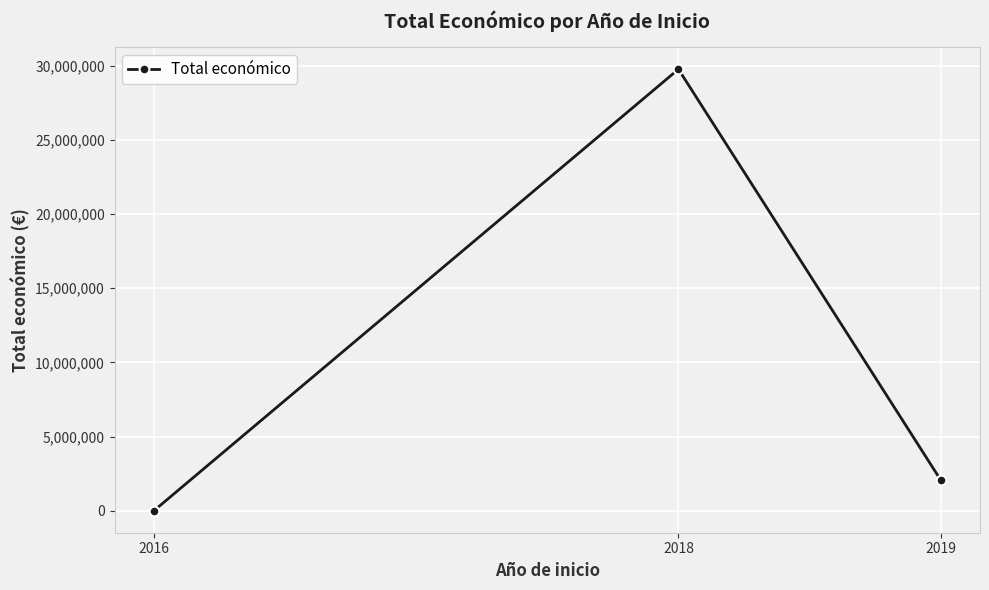

Rank the categories by value from highest to lowest.

2018, 2019, 2016